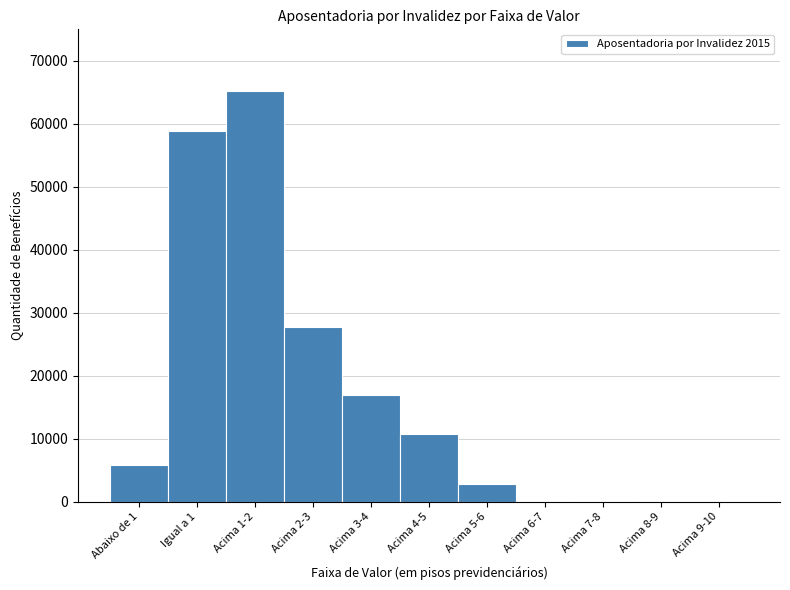

What is the change in value from Igual a 1 to Acima 2-3?

-31046